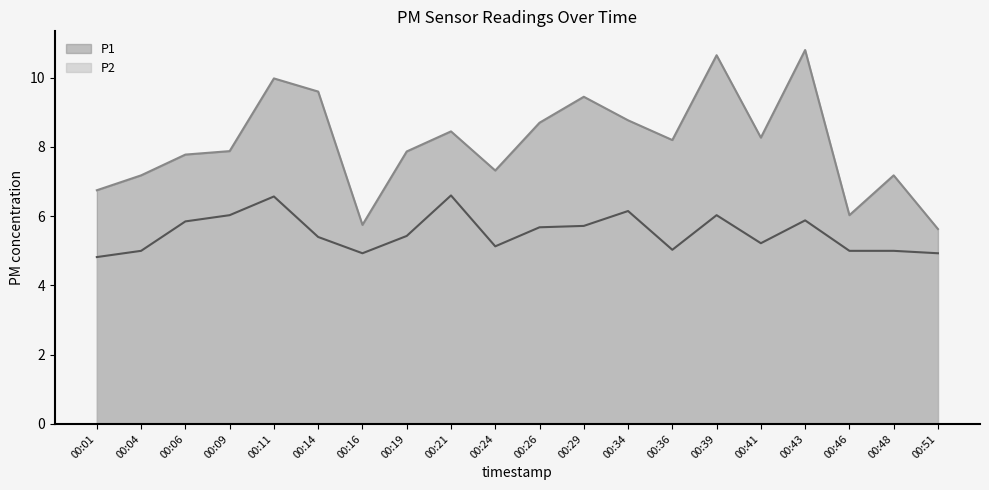

Which series changed the most between 00:14 and 00:19?

P1